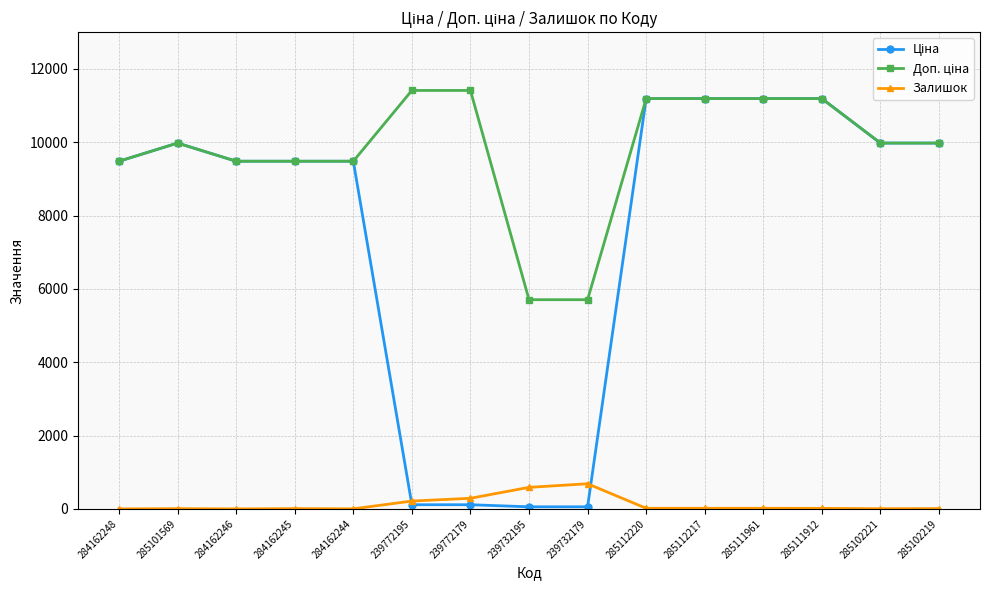

Is it true that Залишок equals 7.0 at 285101569?

True